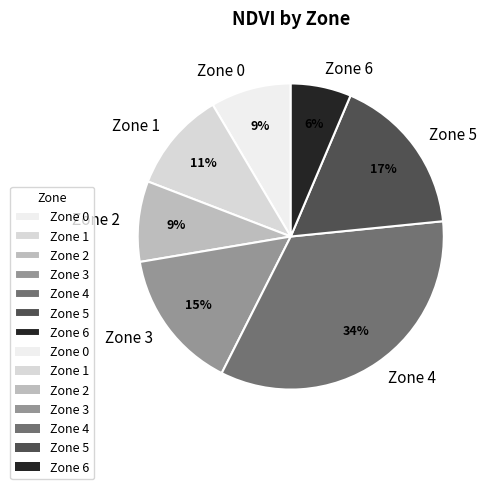

How many slices are in this pie chart?

7